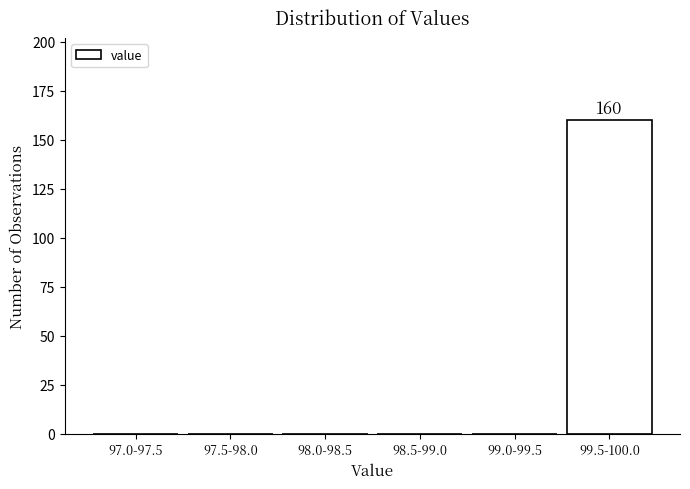

Reading left to right, transcribe all the data shown in this chart.

97.0-97.5=0	97.5-98.0=0	98.0-98.5=0	98.5-99.0=0	99.0-99.5=0	99.5-100.0=160